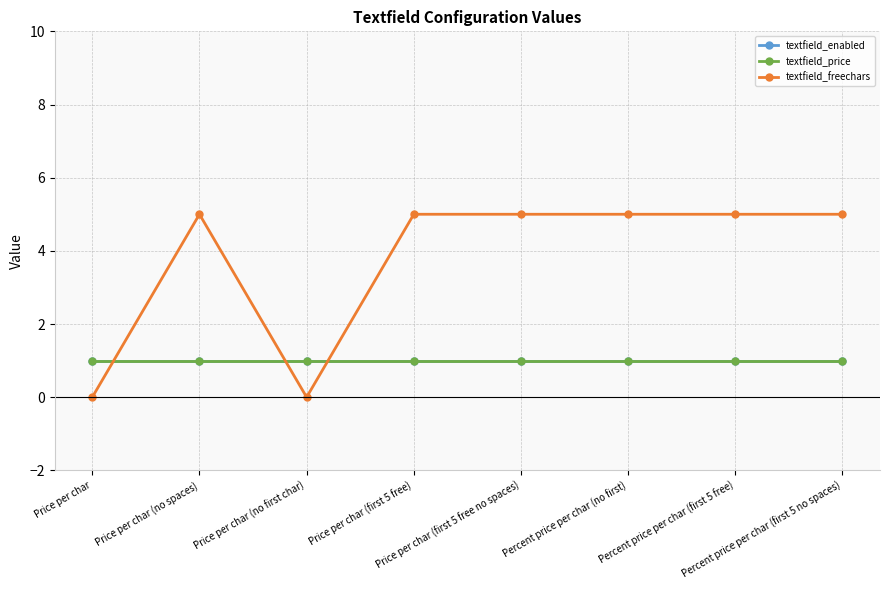

What is the spread (max minus min) of values at Price per char (first 5 free no spaces)?

4